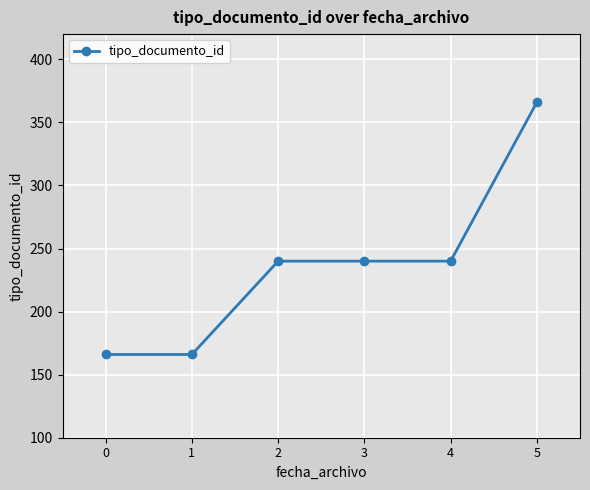

Reading left to right, extract all data points from this chart.

0=166	1=166	2=240	3=240	4=240	5=366